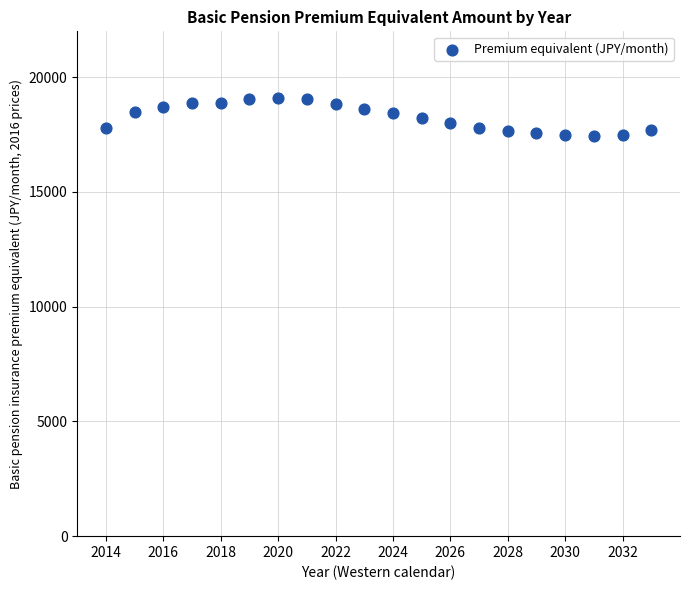

What is the range of Y values (max minus min)?

1680.1